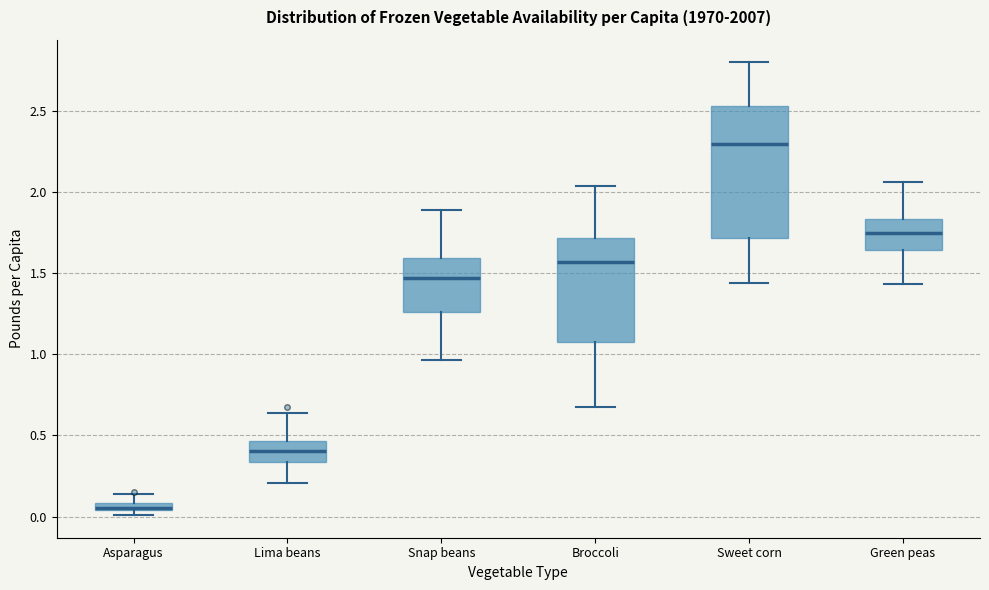

Which box is the tallest, from its lower edge to its upper edge?

Sweet corn